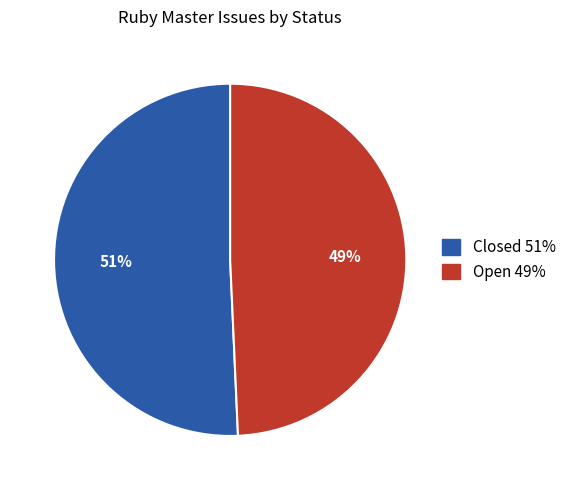

Is the sum of Closed 51% and Open 49% greater than half?

Yes